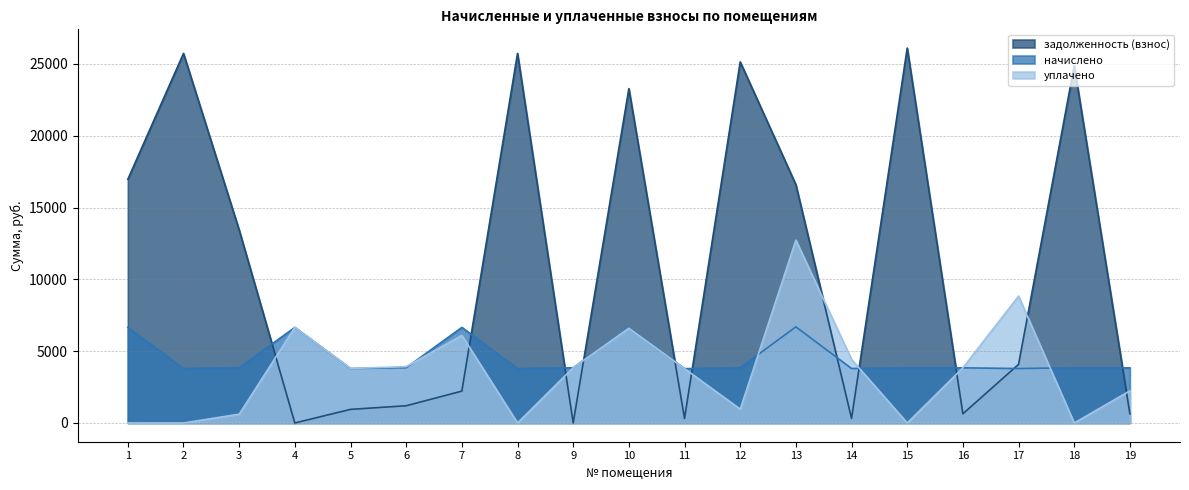

Where is начислено nearest to the value 5237?

3